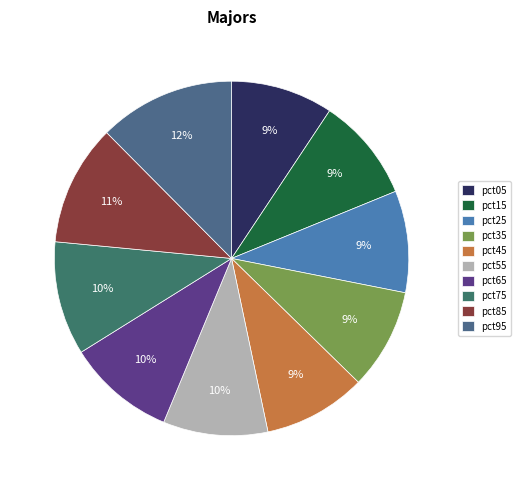

What is the smallest slice in the pie chart?

pct35